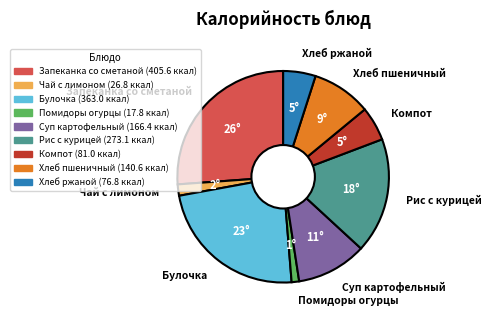

Is Рис с курицей the majority of the pie?

No